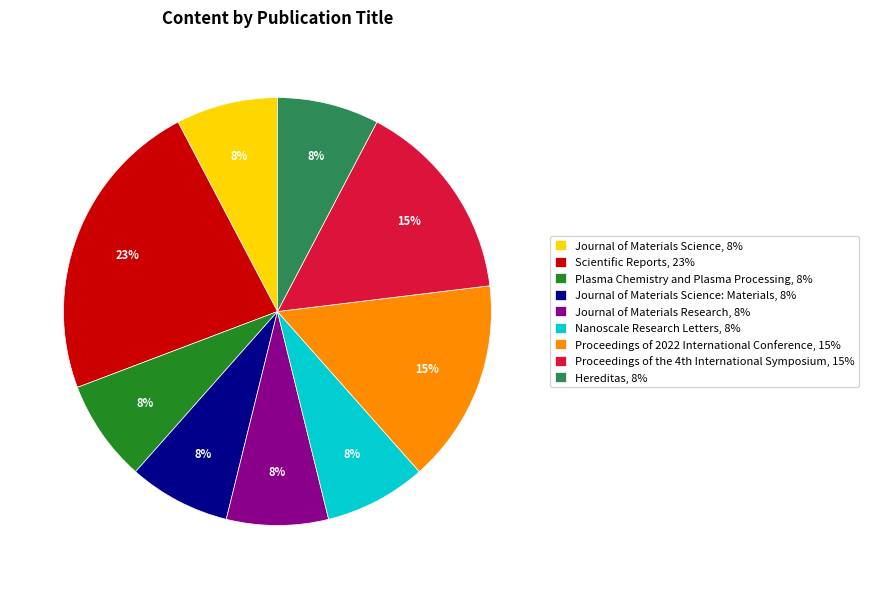

What is the largest slice in the pie chart?

Scientific Reports, 23%